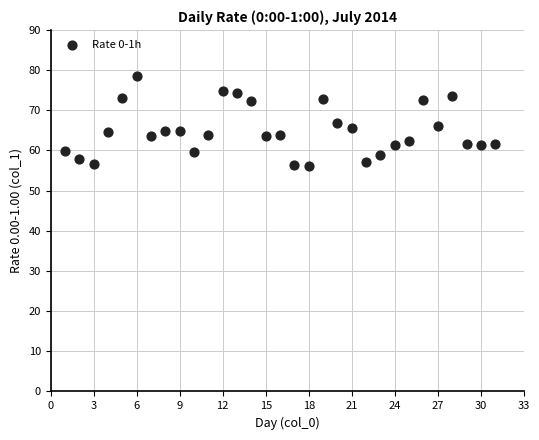

What is the range of Y values (max minus min)?

22.4